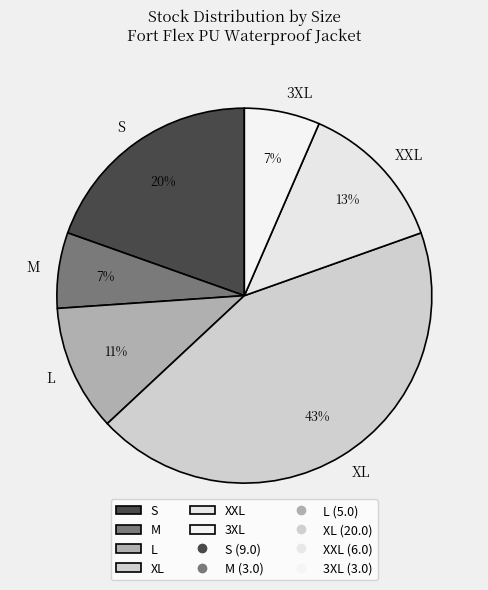

Do 3XL and S together represent more than half of the pie?

No